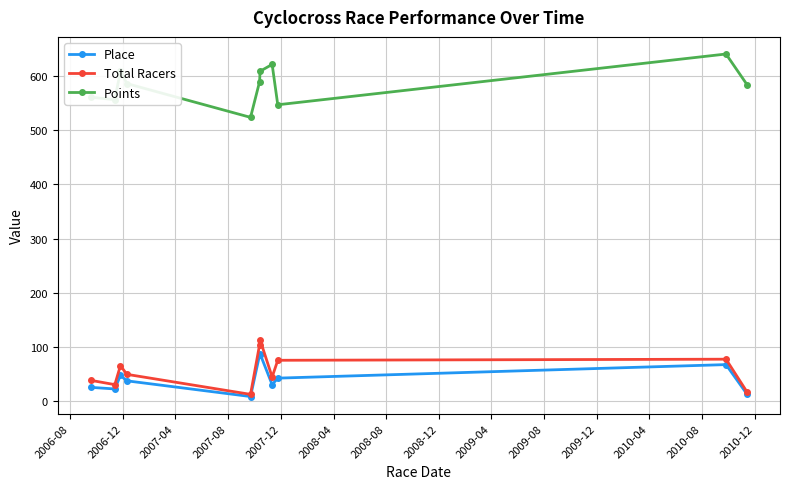

What is the sum of all Place values?

462.0